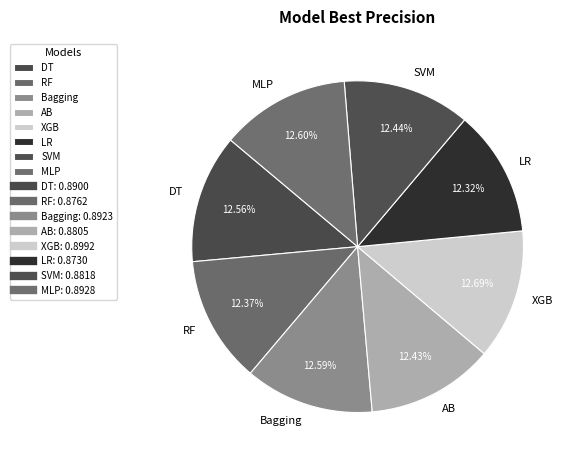

Is there any slice that represents more than half of the pie?

No